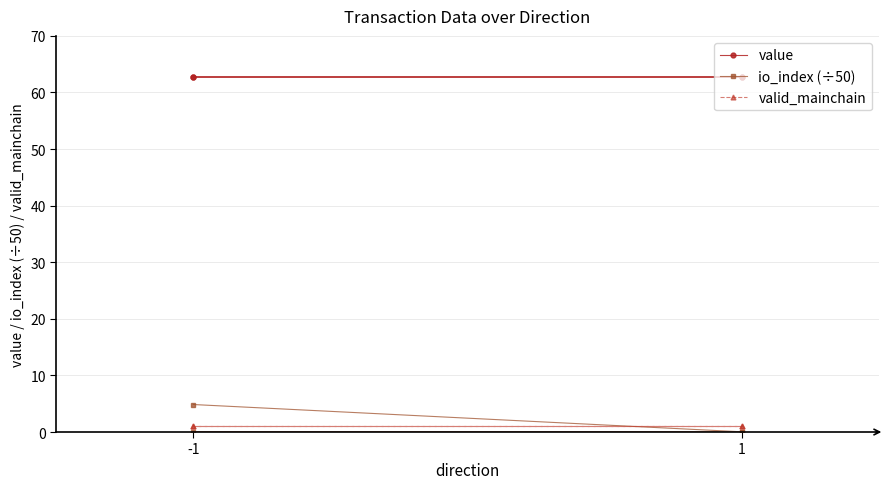

How many lines are shown in the chart?

3